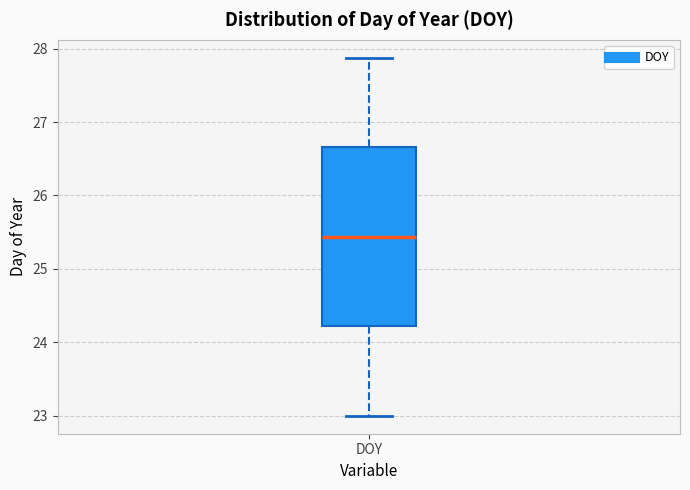

Where does the lower whisker of the box for DOY end on the y-axis? The values are not printed on the chart, so give them approximately, as read against the axis.

23.0